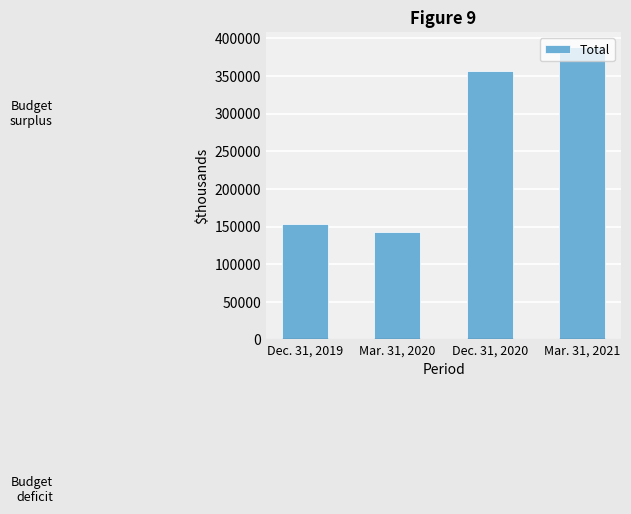

Reading left to right, what are all the values shown in this chart?

Dec. 31, 2019=153536	Mar. 31, 2020=142672	Dec. 31, 2020=356757	Mar. 31, 2021=388890